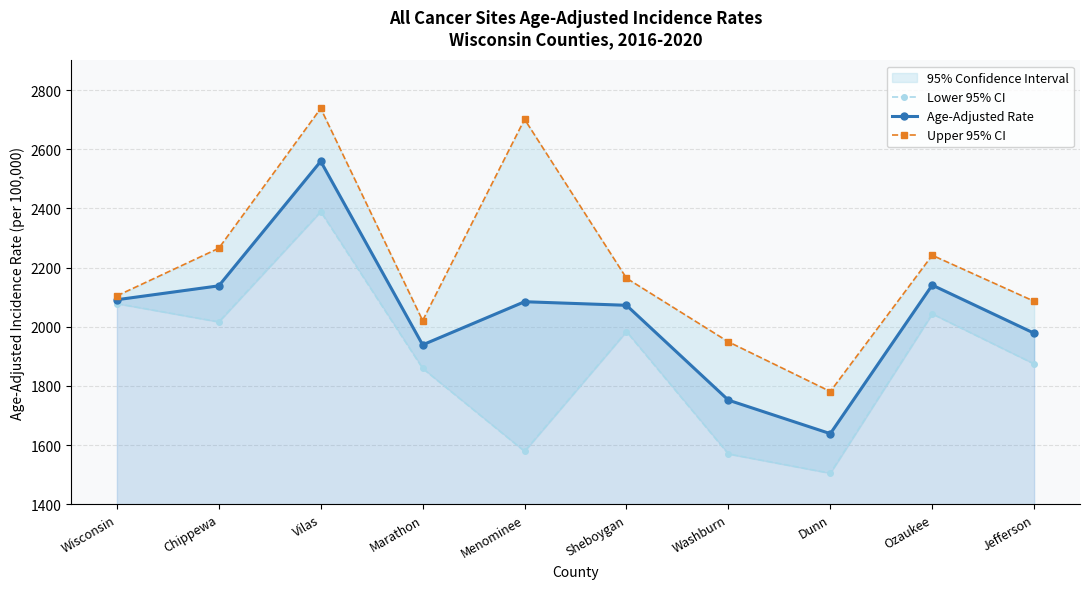

Which series has the widest spread of values?

Upper 95% CI